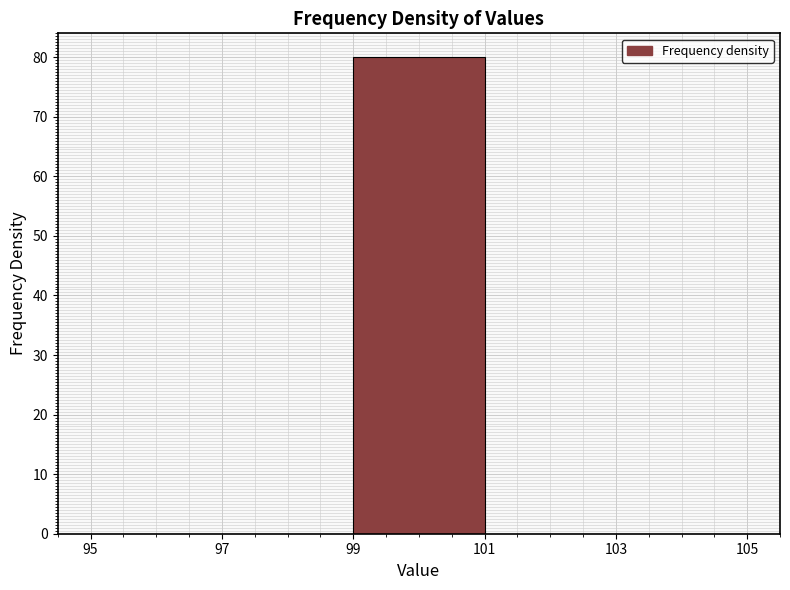

Over which range of the x-axis is the bar tallest?

99 to 101